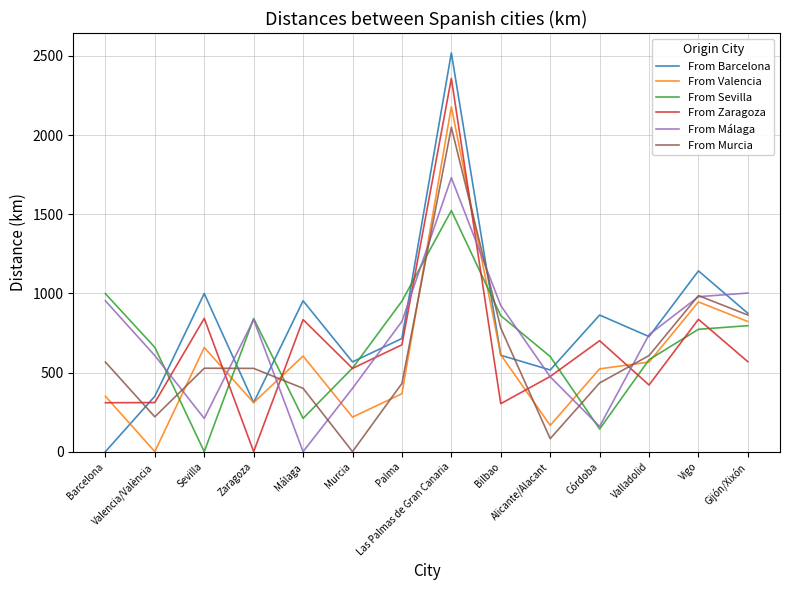

What is the maximum value shown in the chart?

2519